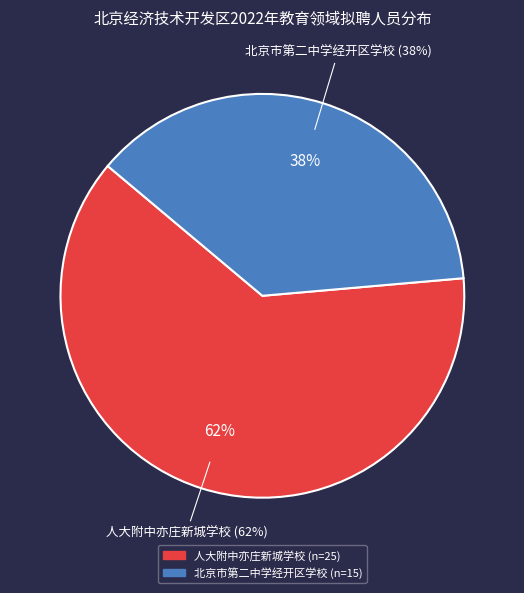

To the nearest percent, what is the difference between the largest and smallest slice percentages?

25%